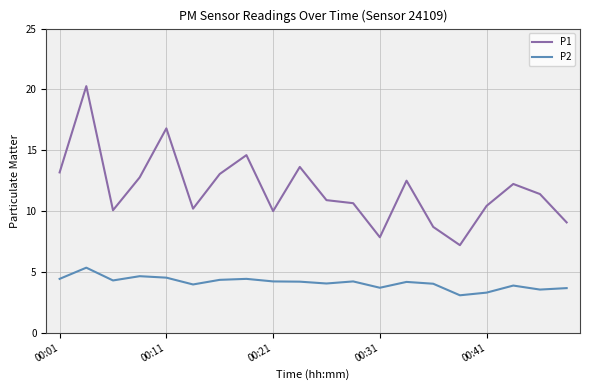

Which series has the widest spread of values?

P1